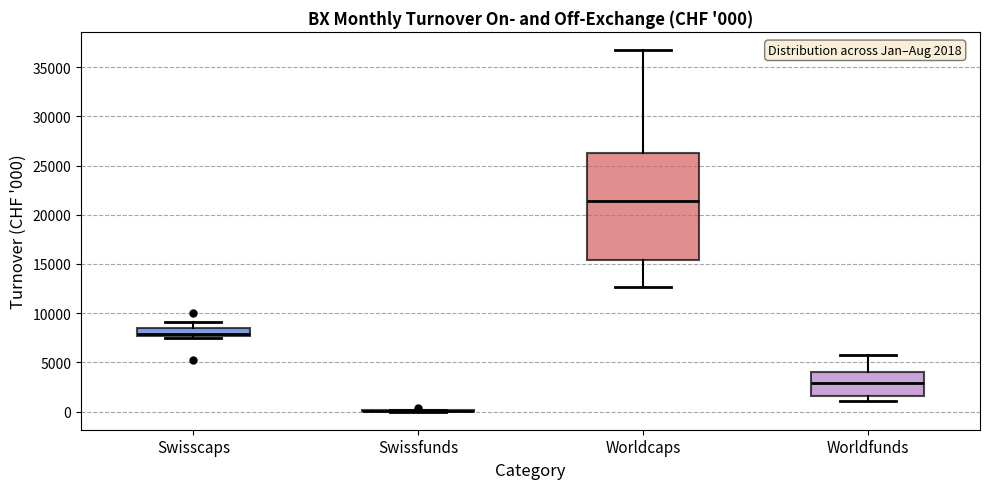

Which box is the tallest, from its lower edge to its upper edge?

Worldcaps